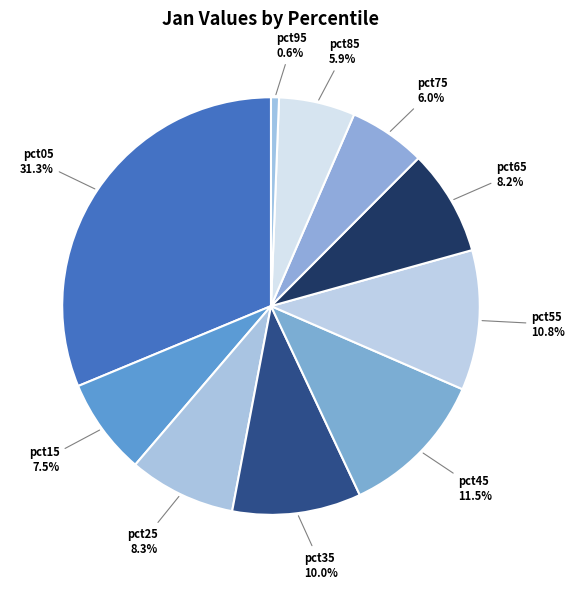

Count the number of slices in the pie.

10